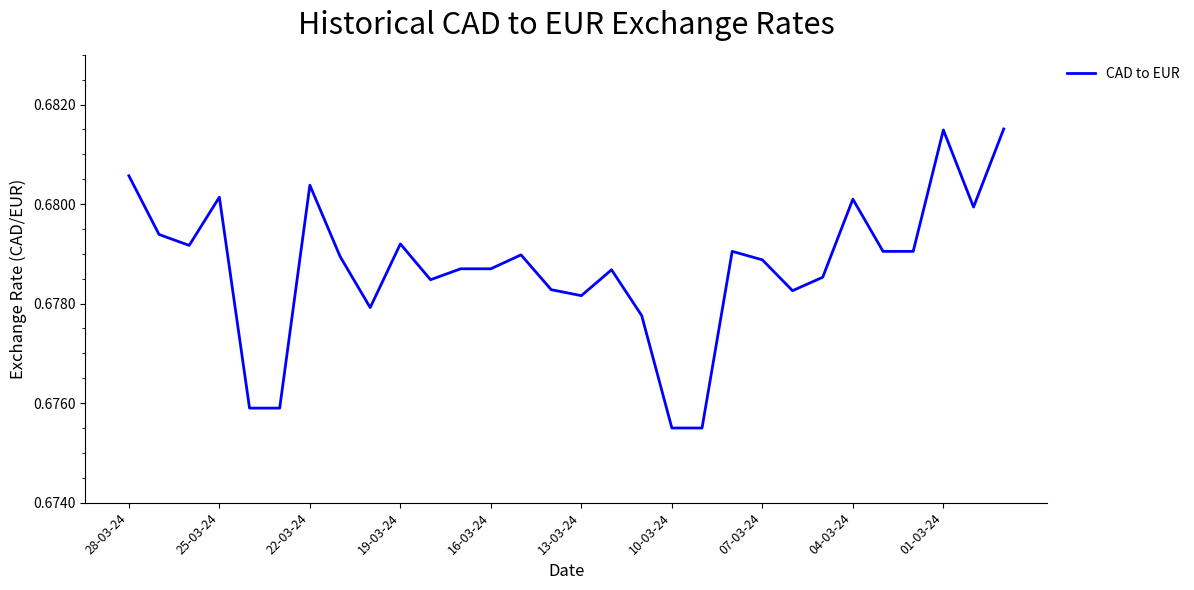

What is the maximum value shown in the chart?

0.7